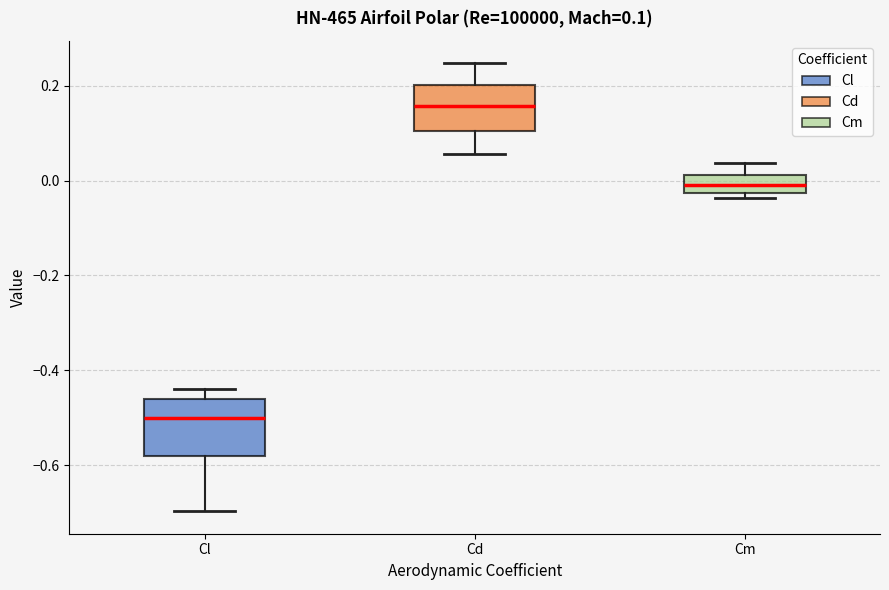

Comparing the boxes themselves (not the whiskers), which one is the tallest?

Cl